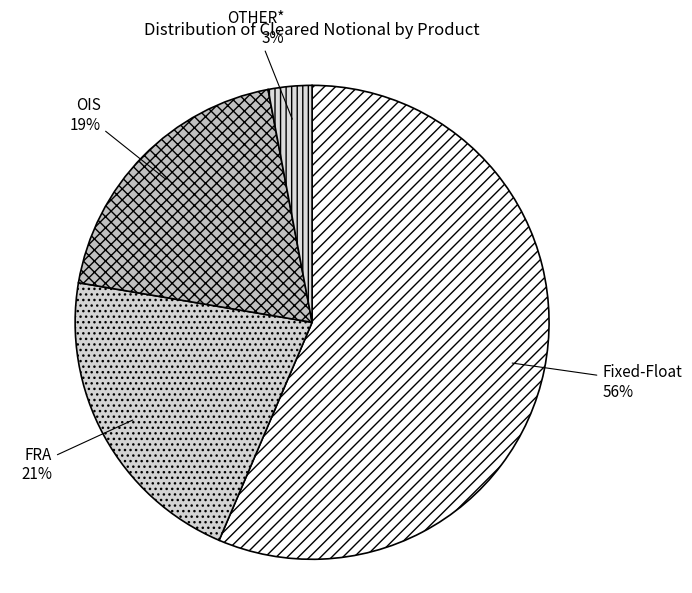

Rank the categories by value from highest to lowest.

Fixed-Float, FRA, OIS, OTHER*